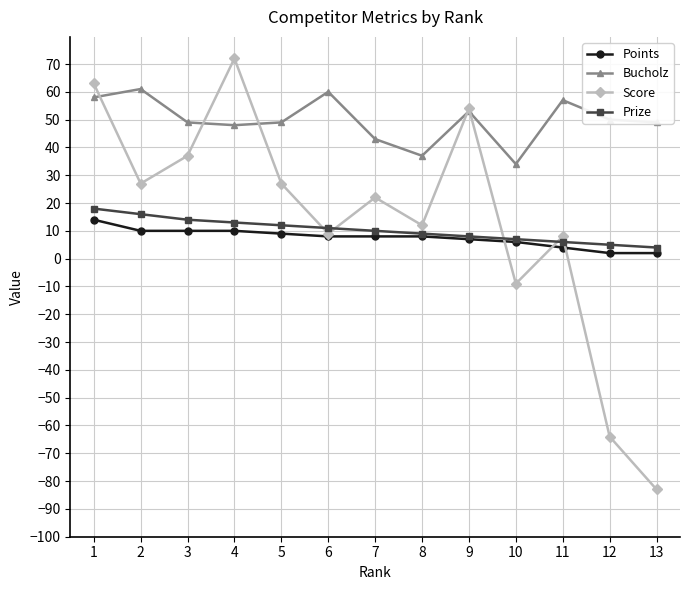

Where is the first local maximum for Score?

4